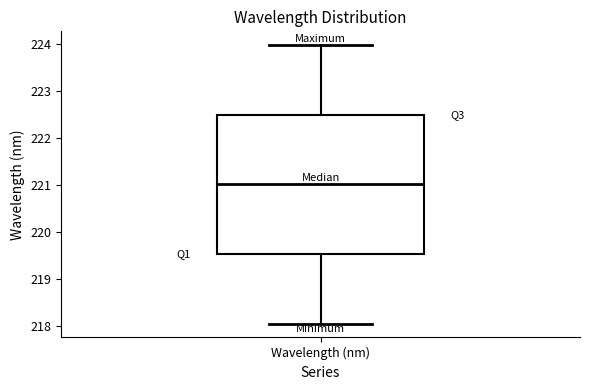

Where does the median line of the box for Wavelength (nm) sit on the y-axis? The values are not printed on the chart, so give them approximately, as read against the axis.

221.0